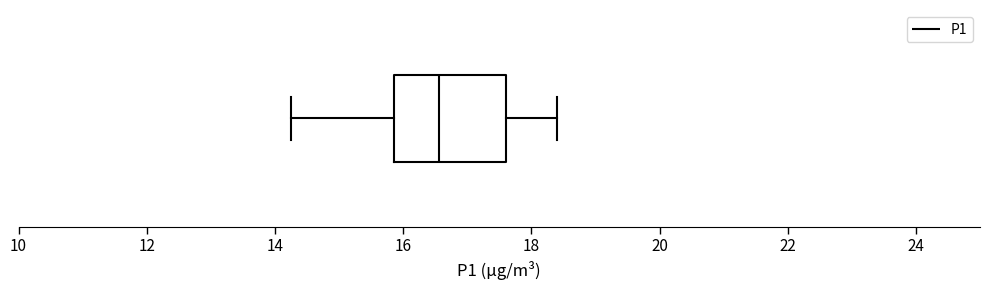

Read this box plot against the x-axis: the position of the median line, the range covered by the box, and the ends of both whiskers. The values are not printed on the chart, so give them approximately, as read against the axis.

median 16.6, box 15.8 to 17.6, whiskers 14.2 to 18.4